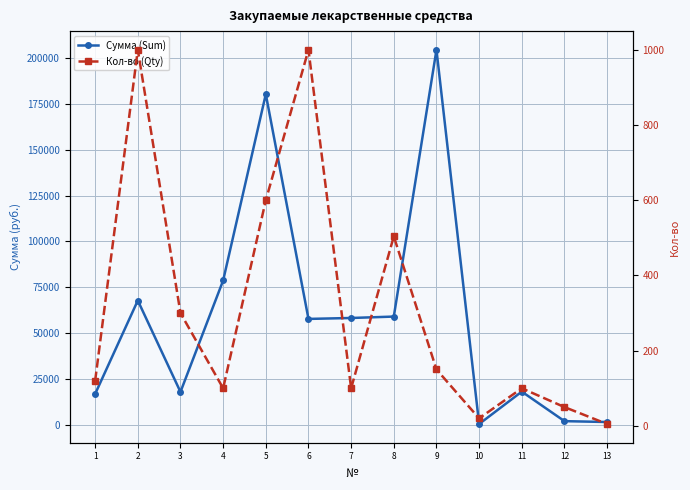

Reading left to right, list all the values displayed in this chart.

Сумма (Sum): 1=16916.4	2=67820.0	3=18018.0	4=78720.0	5=180216.0	6=57790.0	7=58298.0	8=59068.8	9=204381.0	10=539.4	11=18180.0	12=2100.0	13=1628.7
Кол-во (Qty): 1=120.0	2=1000.0	3=300.0	4=100.0	5=600.0	6=1000.0	7=100.0	8=504.0	9=150.0	10=20.0	11=100.0	12=50.0	13=5.0